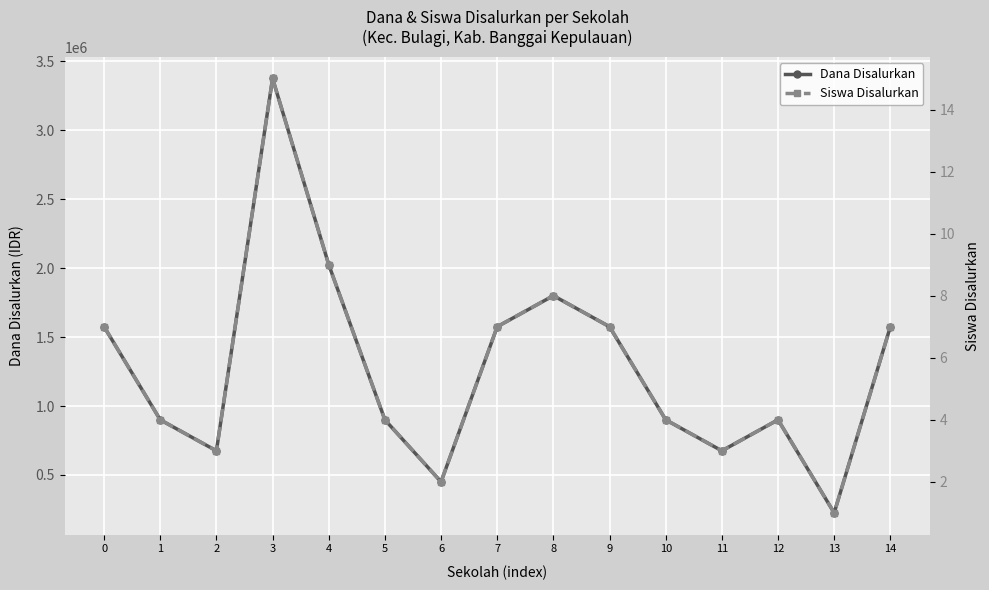

What is the highest value of the Dana Disalurkan series?

3375000